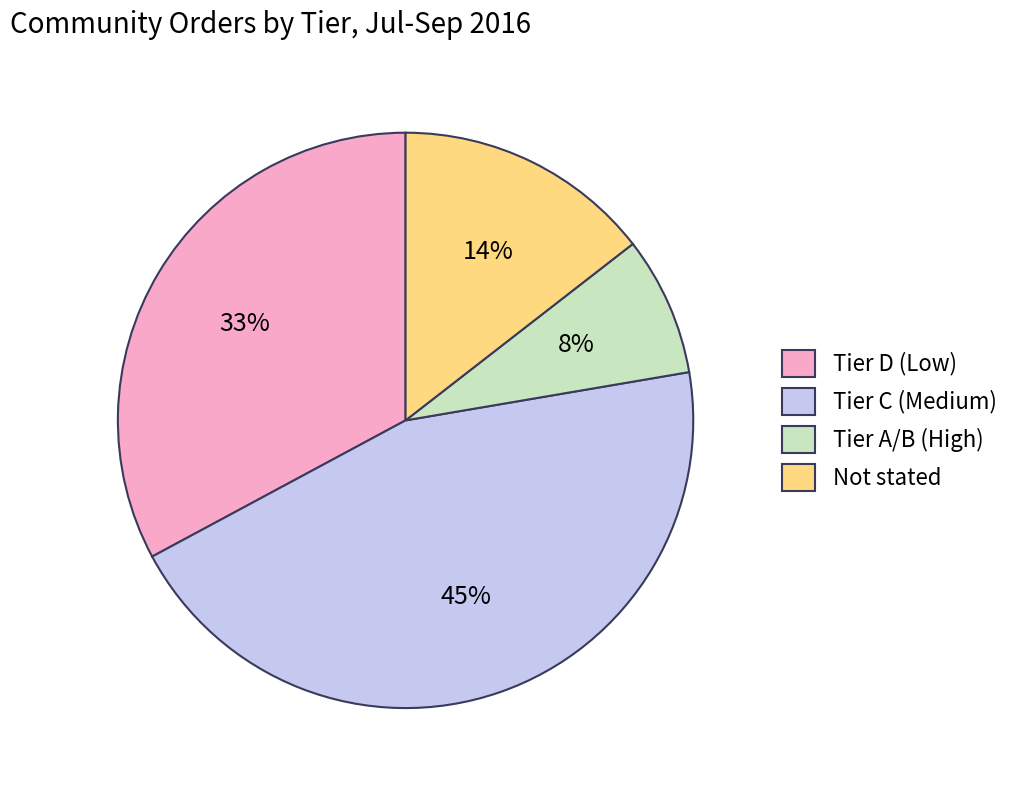

Which slice is the largest?

Tier C (Medium)